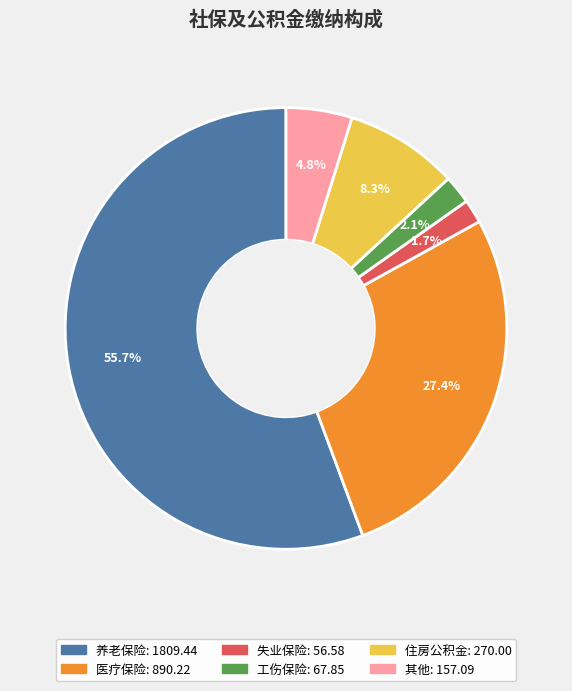

Does any single category account for the majority?

Yes